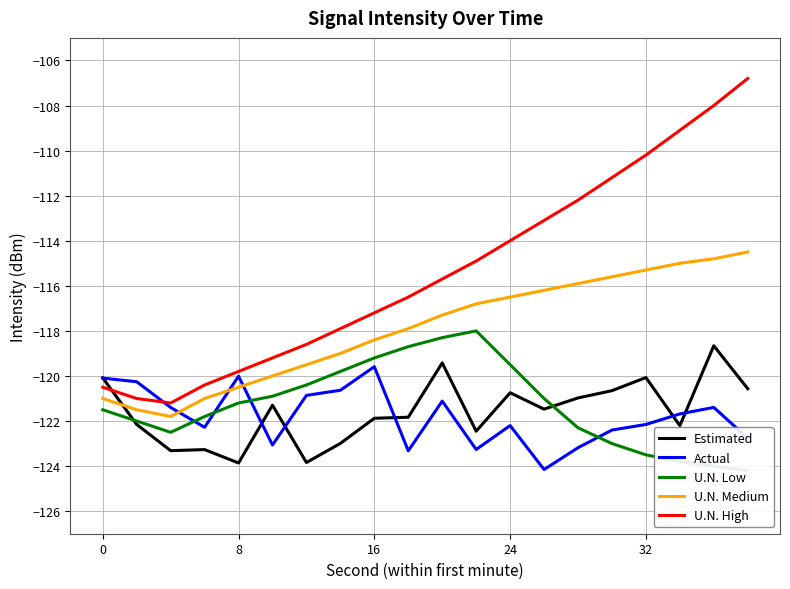

The value of U.N. Medium at 0 is -158.5. True or false?

False